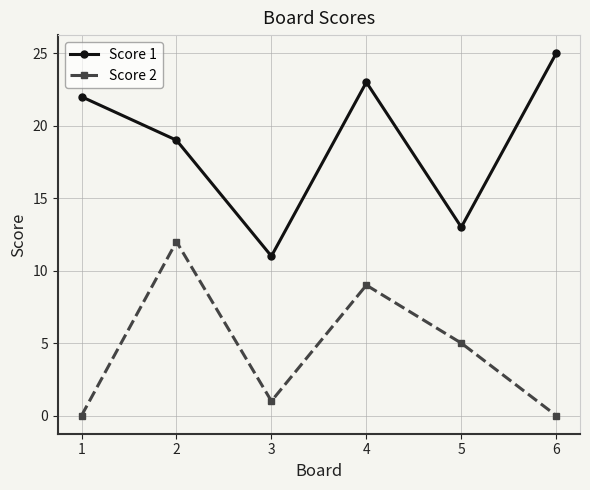

True or false: Score 2 has more than 1 interior local peaks.

True